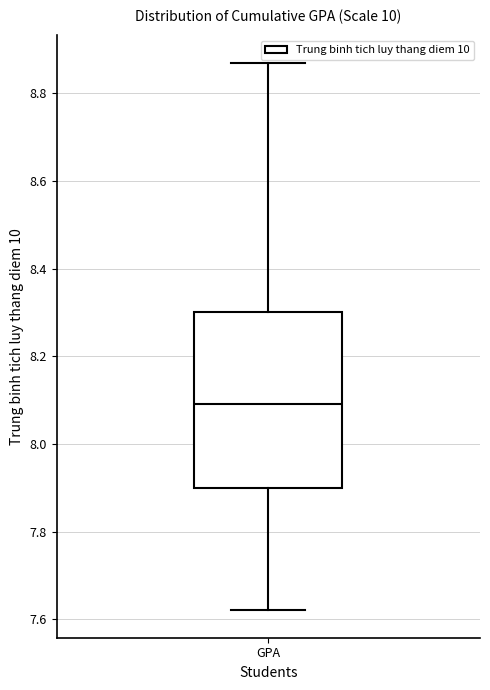

Read this box plot against the y-axis: the position of the median line, the range covered by the box, and the ends of both whiskers. The values are not printed on the chart, so give them approximately, as read against the axis.

median 8.10, box 7.90 to 8.30, whiskers 7.62 to 8.88